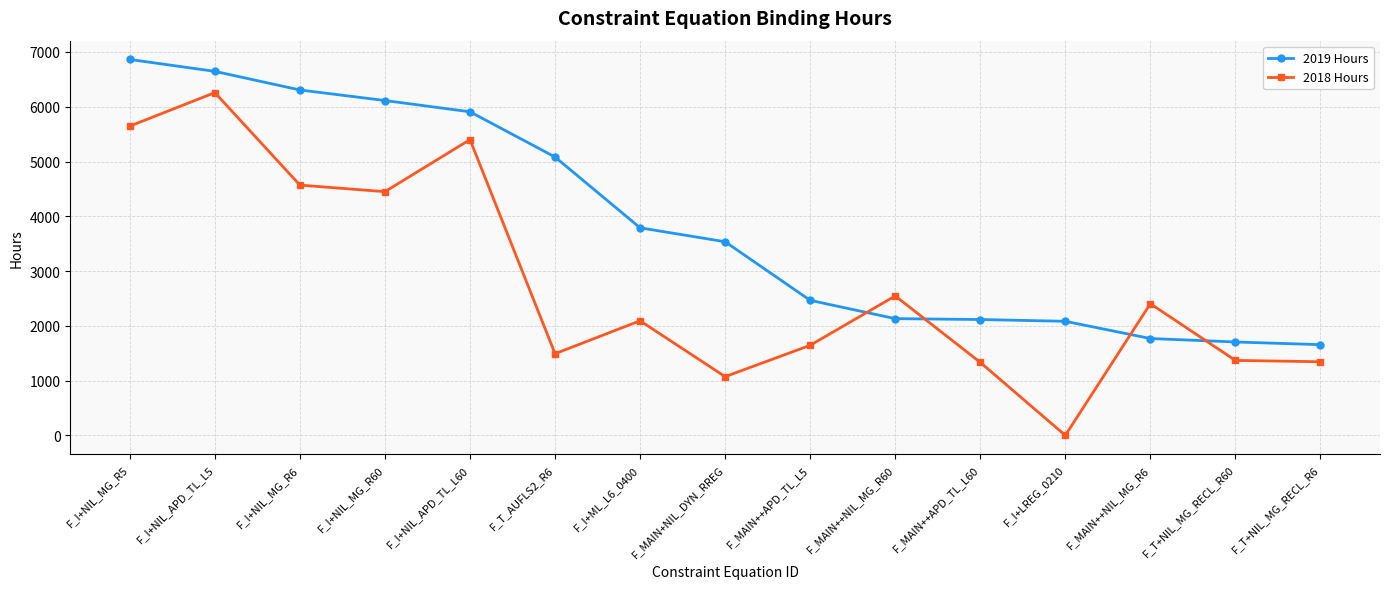

Is it true that 2018 Hours equals 5646.9 at F_I+NIL_MG_R5?

True